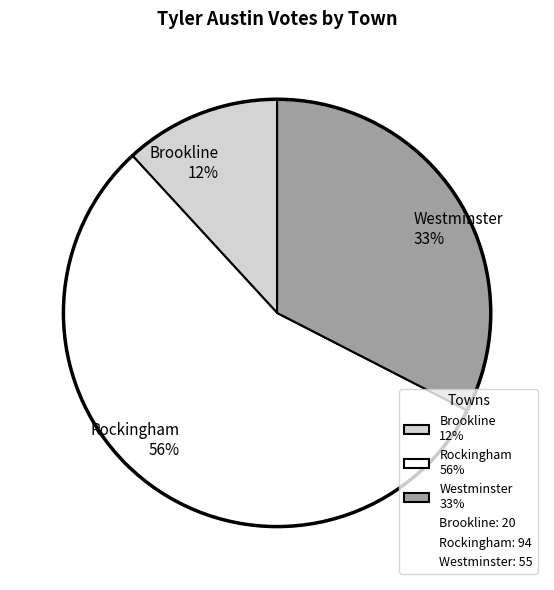

To the nearest percent, what portion does Westminster represent?

33%